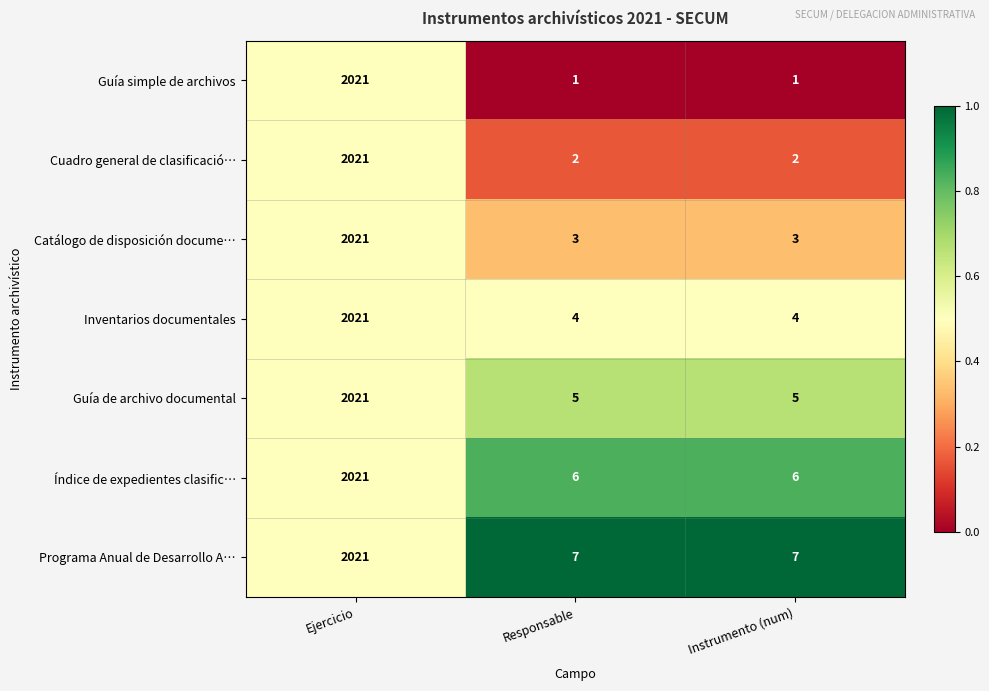

Reading left to right, transcribe all the data shown in this chart.

Guía simple de archivos: 2021	1	1
Cuadro general de clasificació…: 2021	2	2
Catálogo de disposición docume…: 2021	3	3
Inventarios documentales: 2021	4	4
Guía de archivo documental: 2021	5	5
Índice de expedientes clasific…: 2021	6	6
Programa Anual de Desarrollo A…: 2021	7	7